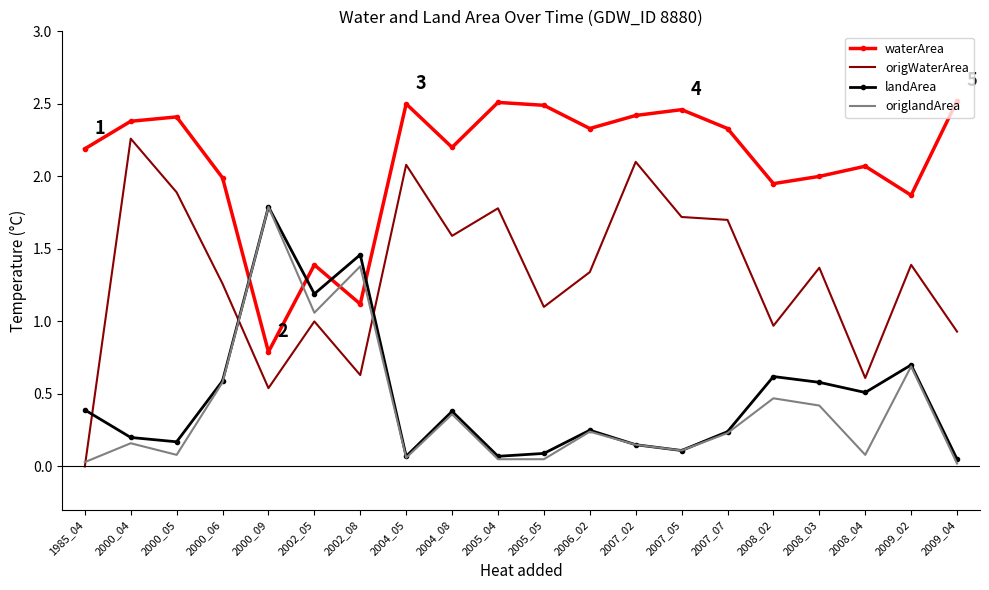

Is it true that origWaterArea equals 1.0 at 2002_05?

True